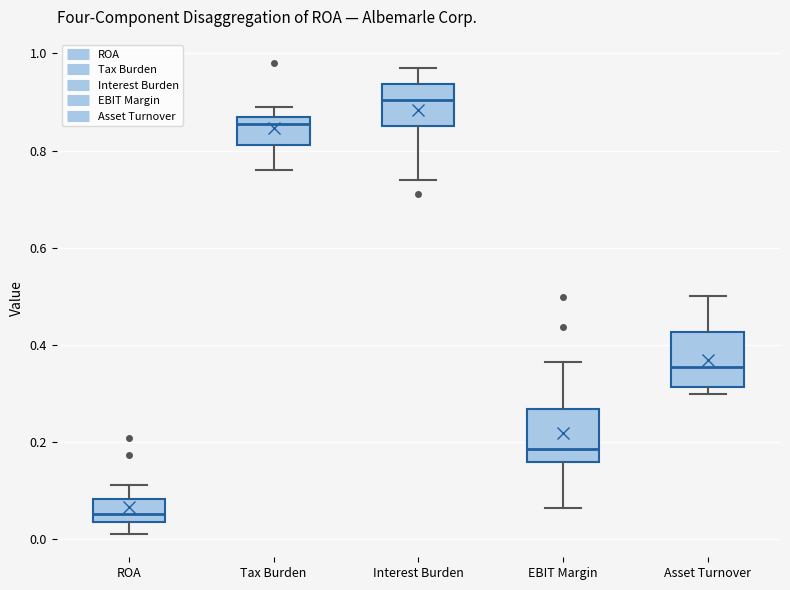

Which box's median line is the highest?

Interest Burden